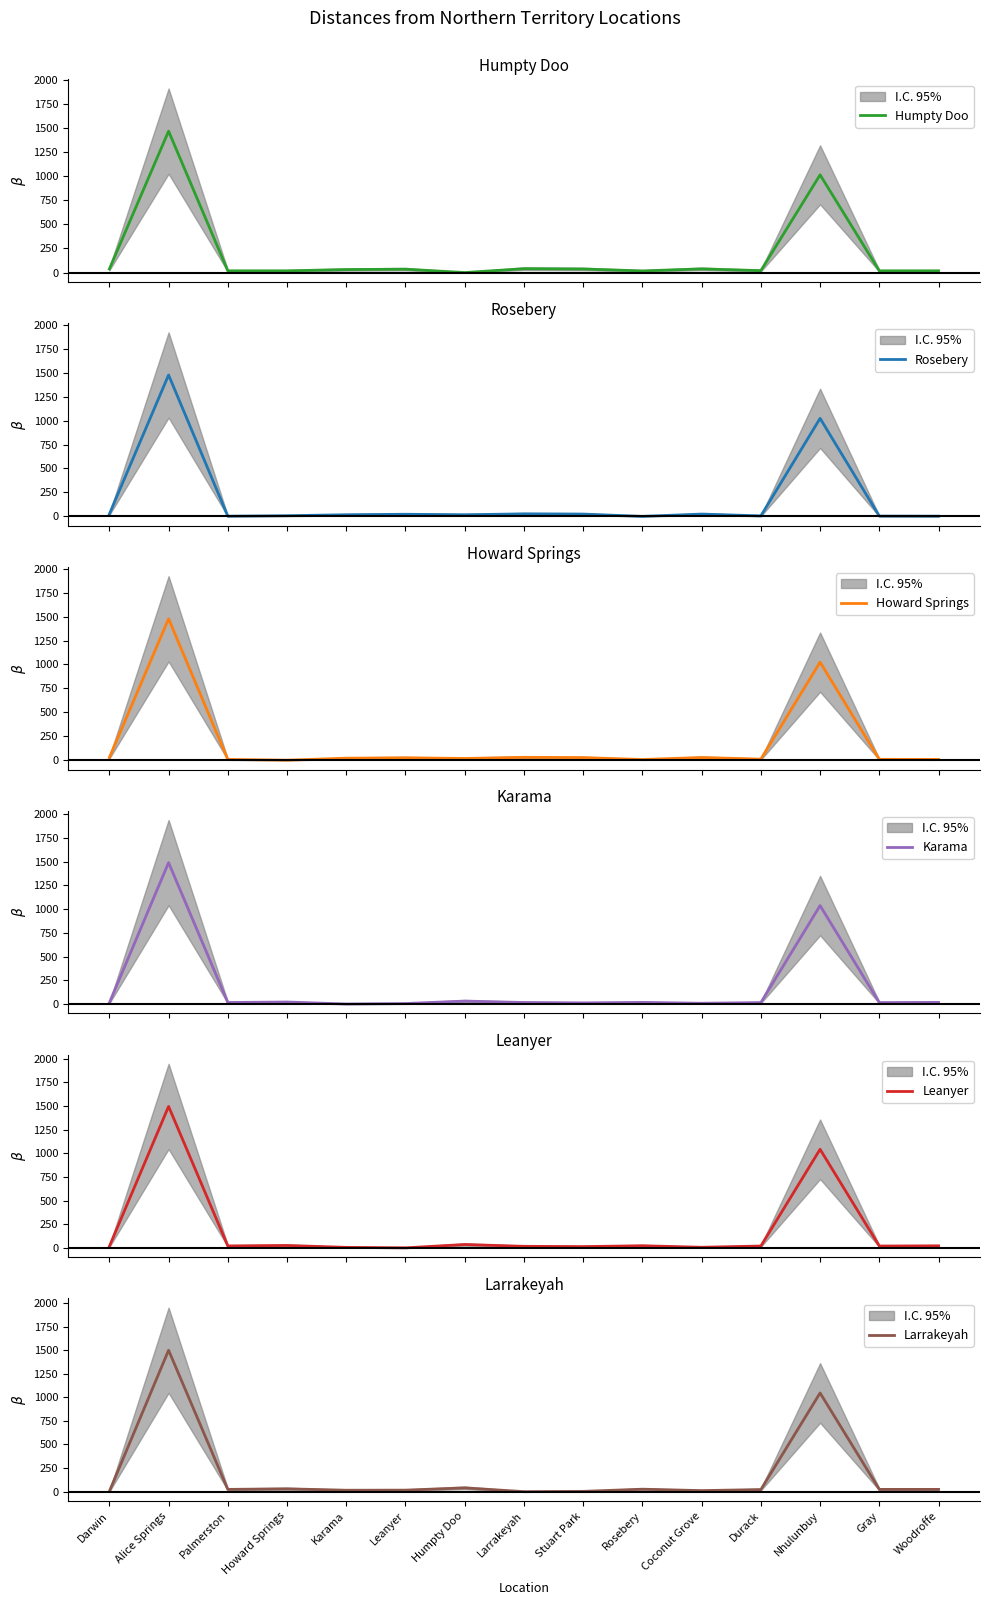

Where do Howard Springs and Humpty Doo first cross each other?

Darwin and Alice Springs